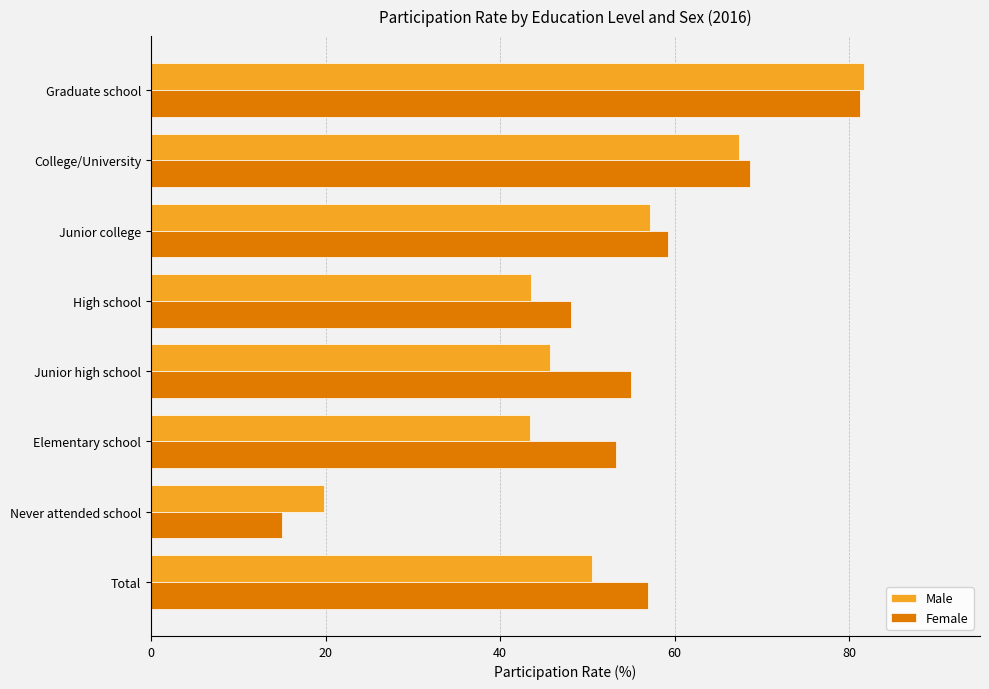

What is the total value across all series at College/University?

136.1